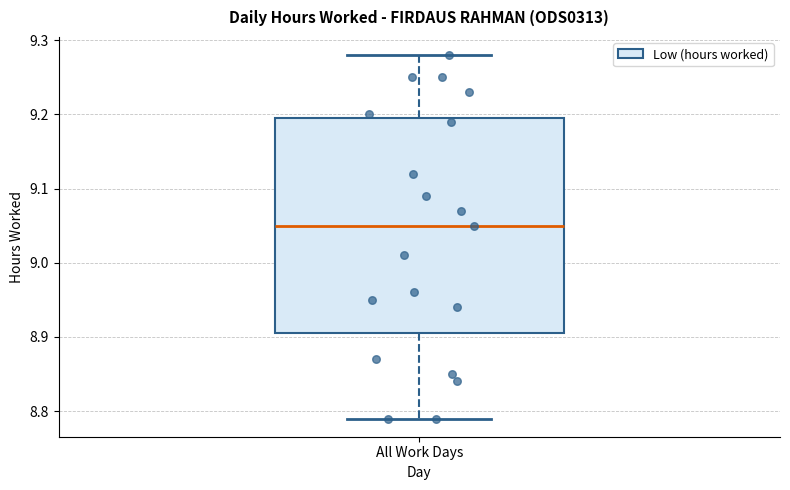

Read this box plot against the y-axis: the position of the median line, the range covered by the box, and the ends of both whiskers. The values are not printed on the chart, so give them approximately, as read against the axis.

median 9.05, box 8.91 to 9.20, whiskers 8.79 to 9.28